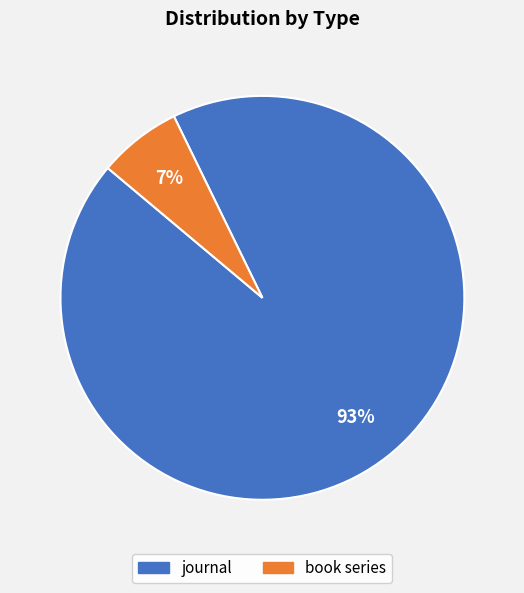

Which category has the biggest portion of the pie?

journal